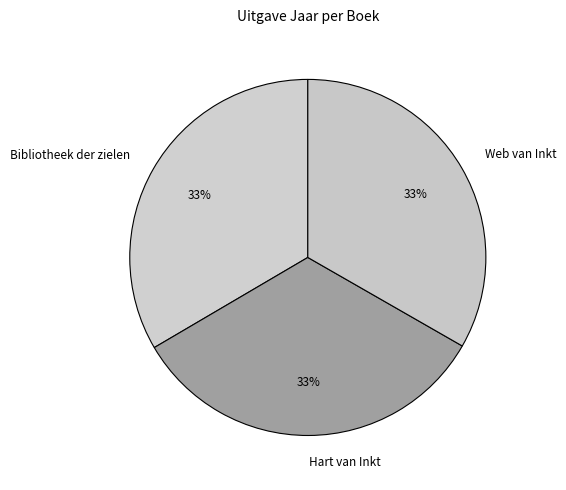

How many segments does this pie chart have?

3